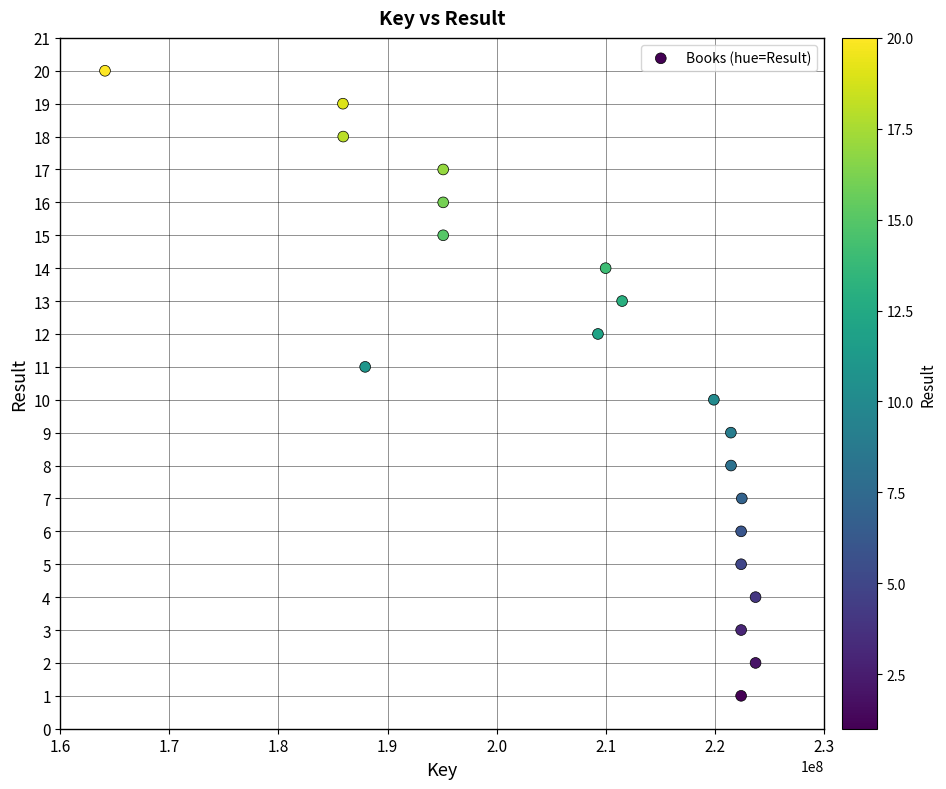

What is the range of Y values (max minus min)?

19